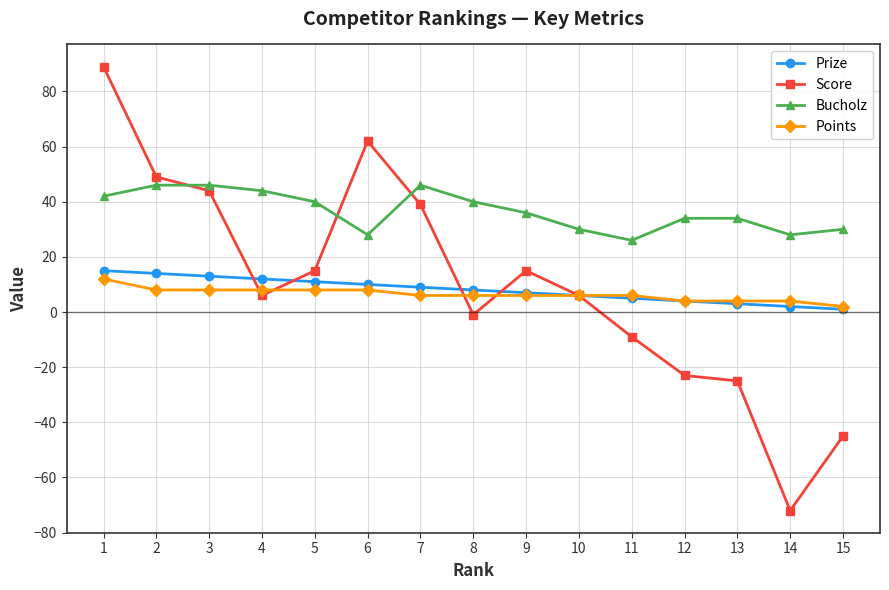

Does the chart display data point markers on the line(s)?

Yes